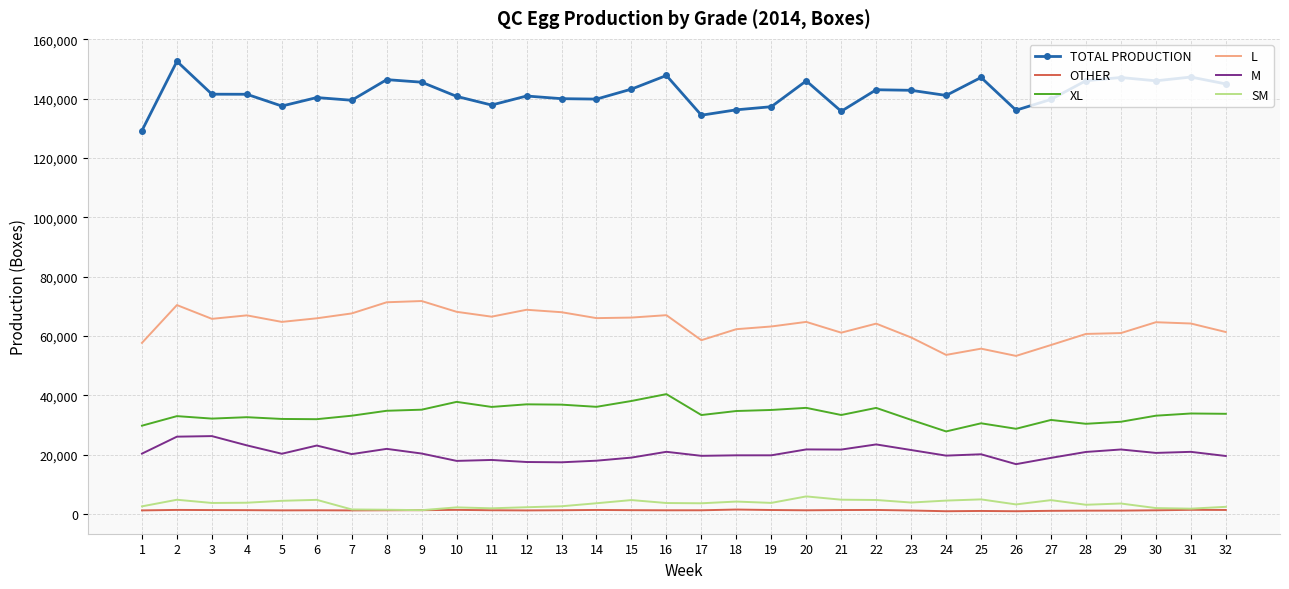

Which series has the largest total across all categories?

TOTAL PRODUCTION